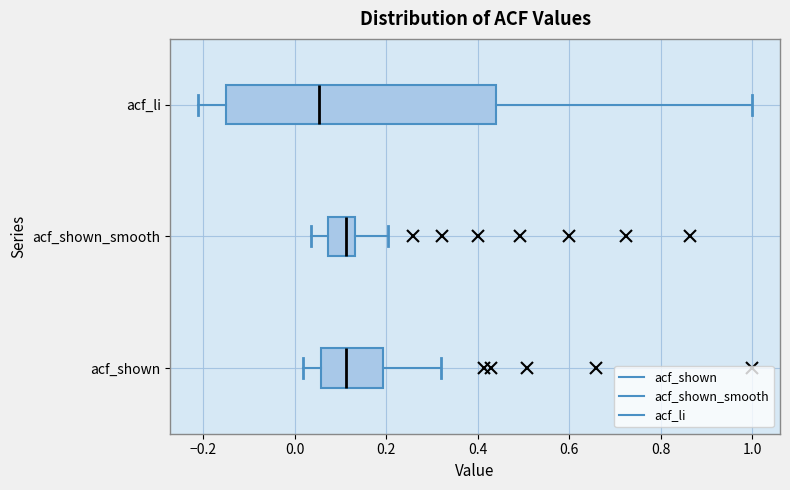

Reading bottom to top, read every box against the x-axis: the position of its median line, the range the box covers, and the ends of its whiskers. The values are not printed on the chart, so give them approximately, as read against the axis.

acf_shown: median 0.12, box 0.06 to 0.20, whiskers 0.02 to 0.32
acf_shown_smooth: median 0.12, box 0.08 to 0.14, whiskers 0.04 to 0.20
acf_li: median 0.06, box -0.14 to 0.44, whiskers -0.22 to 1.00